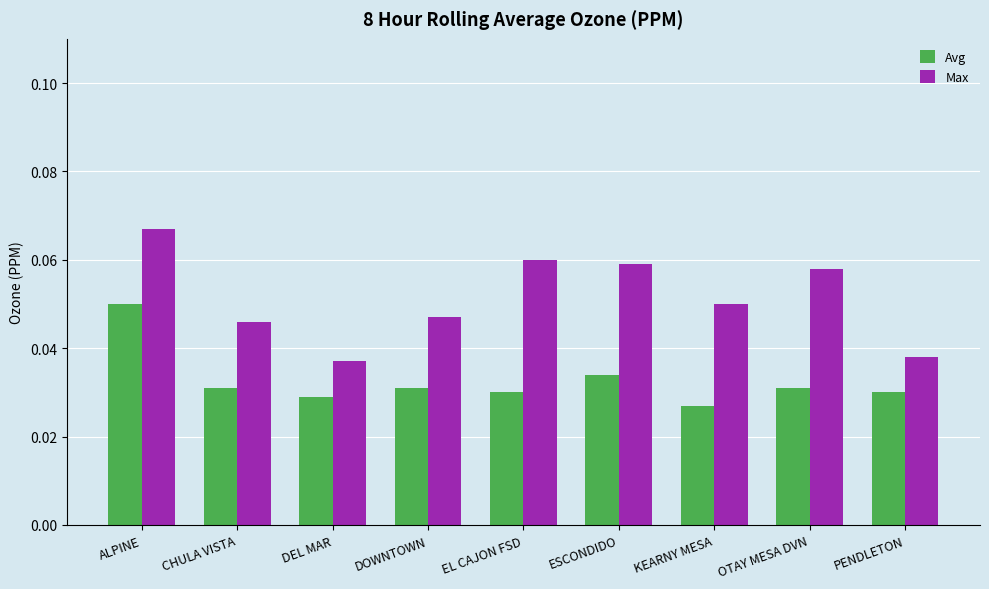

Is it true that Max equals 0.1 at PENDLETON?

False